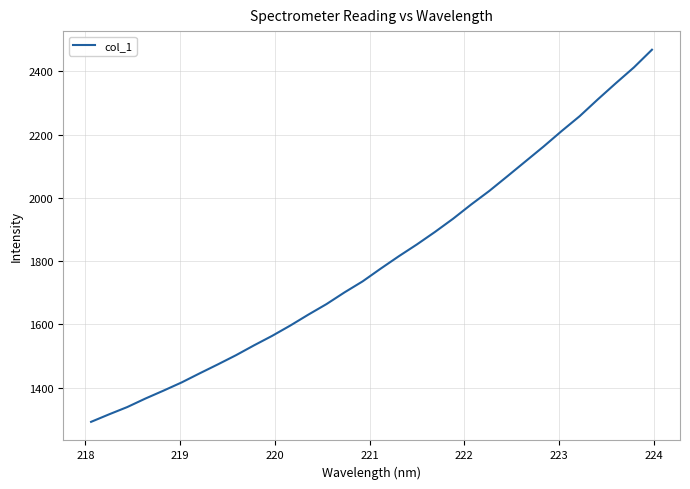

What is the minimum value shown in the chart?

1291.4